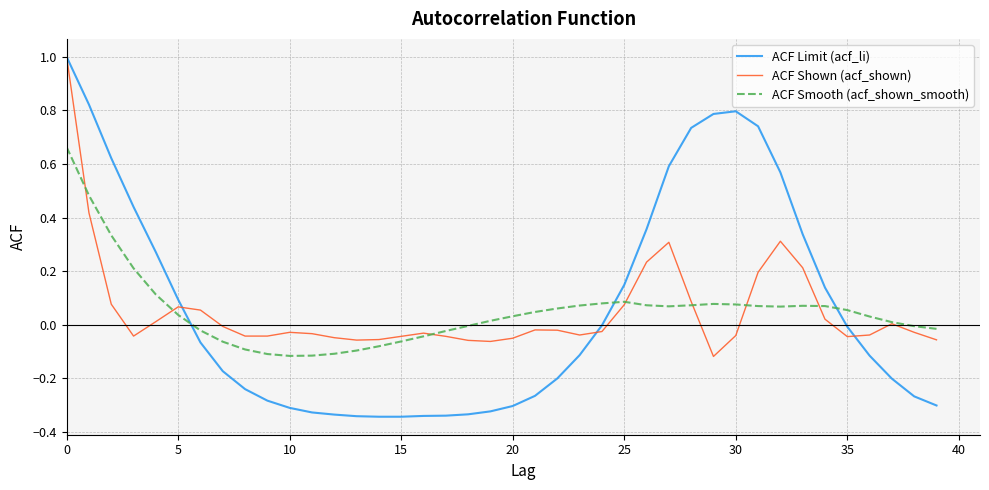

Which series has the largest range (max minus min)?

ACF Limit (acf_li)